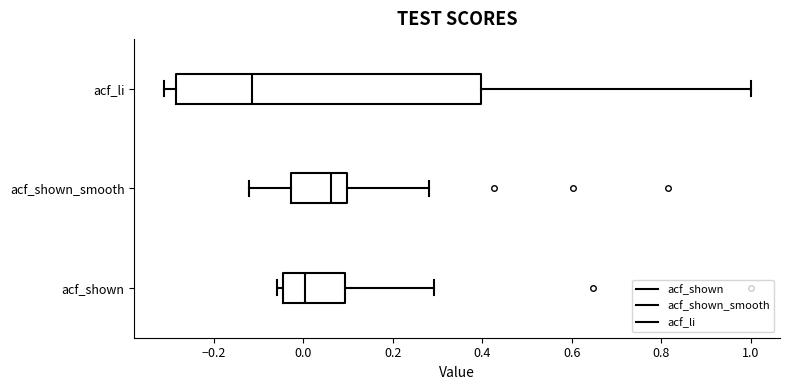

Reading bottom to top, read every box against the x-axis: the position of its median line, the range the box covers, and the ends of its whiskers. The values are not printed on the chart, so give them approximately, as read against the axis.

acf_shown: median 0.00, box -0.04 to 0.10, whiskers -0.06 to 0.30
acf_shown_smooth: median 0.06, box -0.02 to 0.10, whiskers -0.12 to 0.28
acf_li: median -0.12, box -0.28 to 0.40, whiskers -0.32 to 1.00